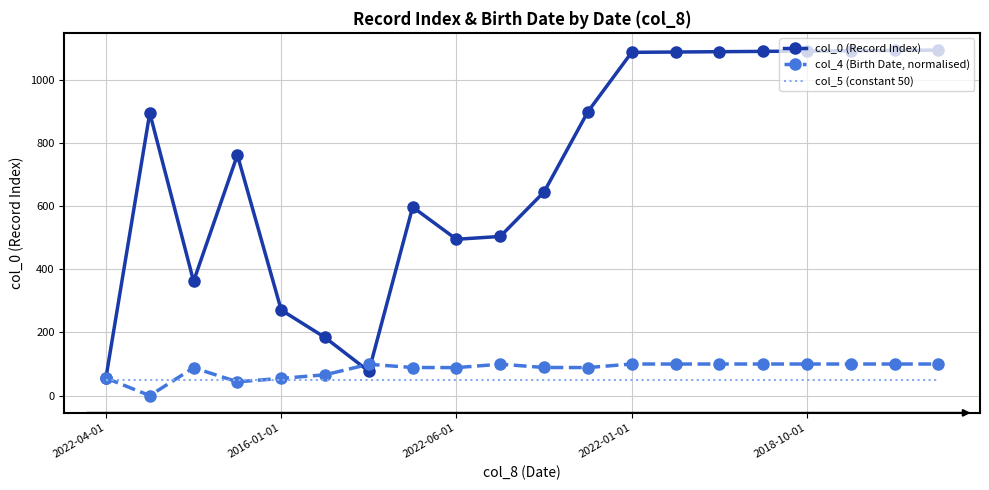

What is the lowest value of the col_5 (constant 50) series?

50.0